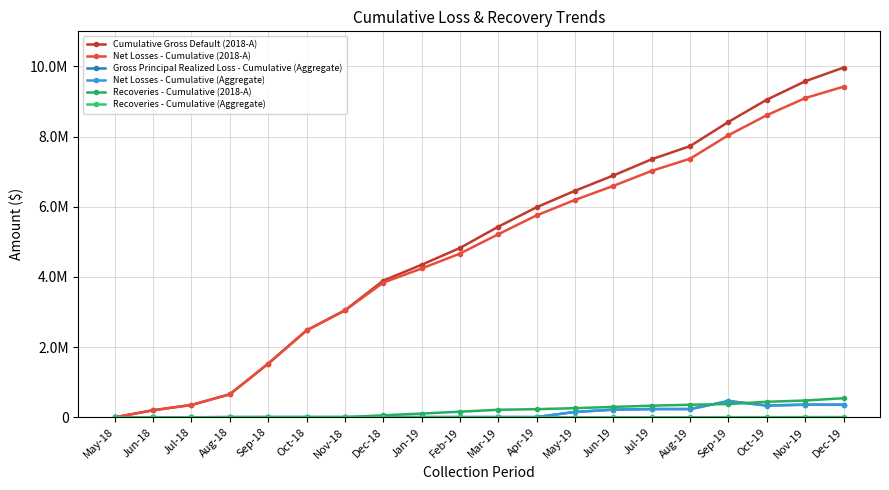

At how many categories does at least one series exceed 2878423?

14